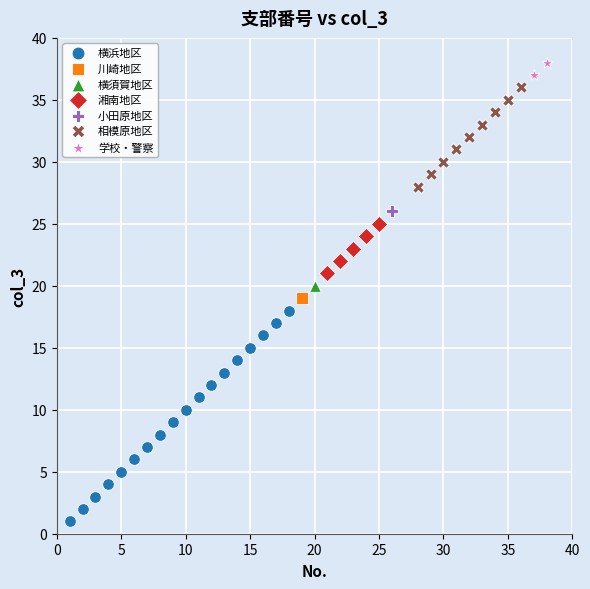

Which series reaches the maximum Y coordinate?

学校・警察